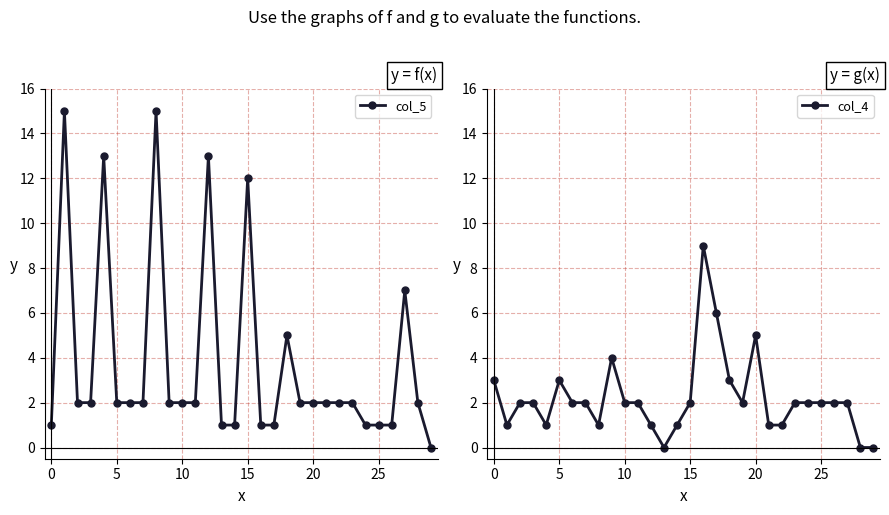

How many interior local peaks does the col_5 series have?

7